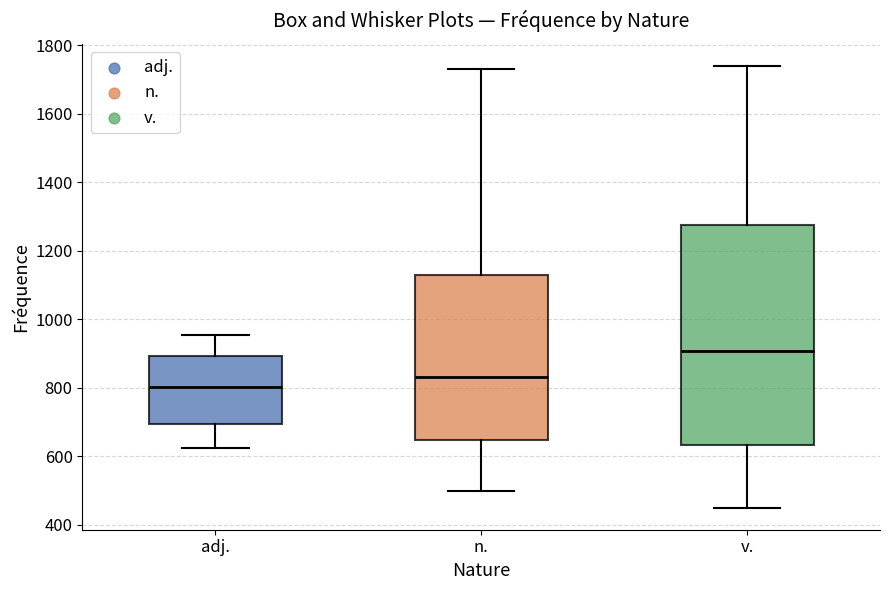

Reading left to right, read every box against the y-axis: the position of its median line, the range the box covers, and the ends of its whiskers. The values are not printed on the chart, so give them approximately, as read against the axis.

adj.: median 800, box 700 to 900, whiskers 620 to 960
n.: median 840, box 640 to 1140, whiskers 500 to 1740
v.: median 900, box 640 to 1280, whiskers 460 to 1740